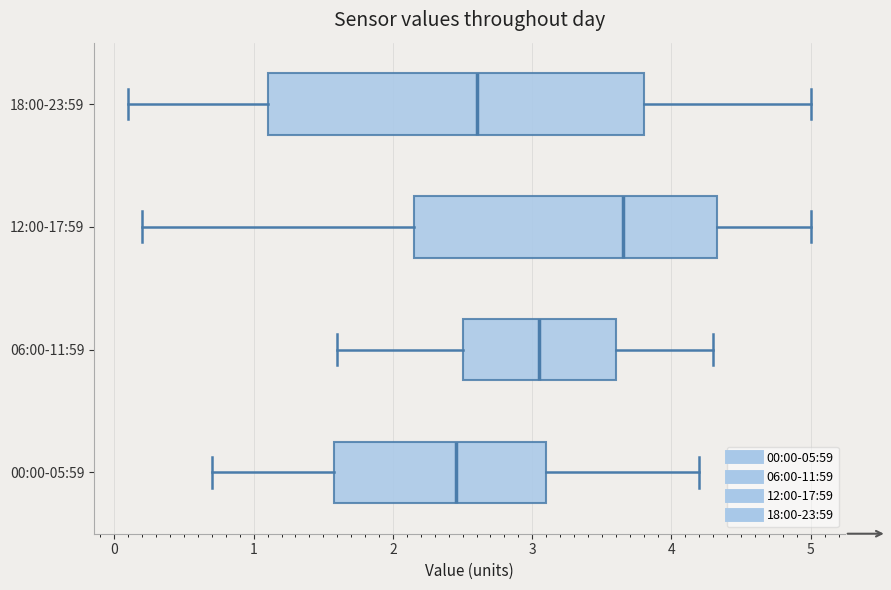

Comparing the boxes themselves (not the whiskers), which one is the widest?

18:00-23:59